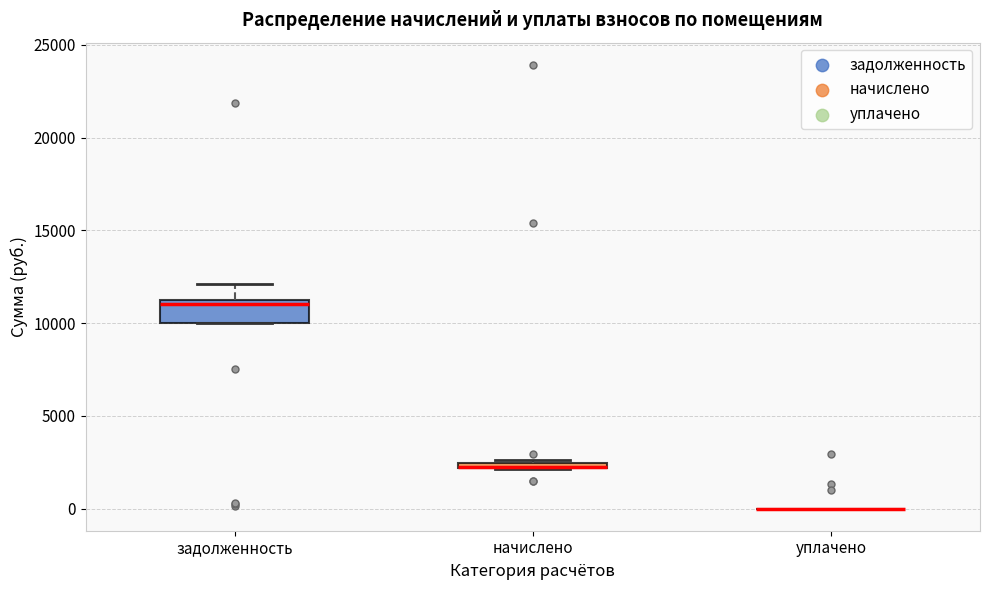

Which box is the tallest, from its lower edge to its upper edge?

задолженность